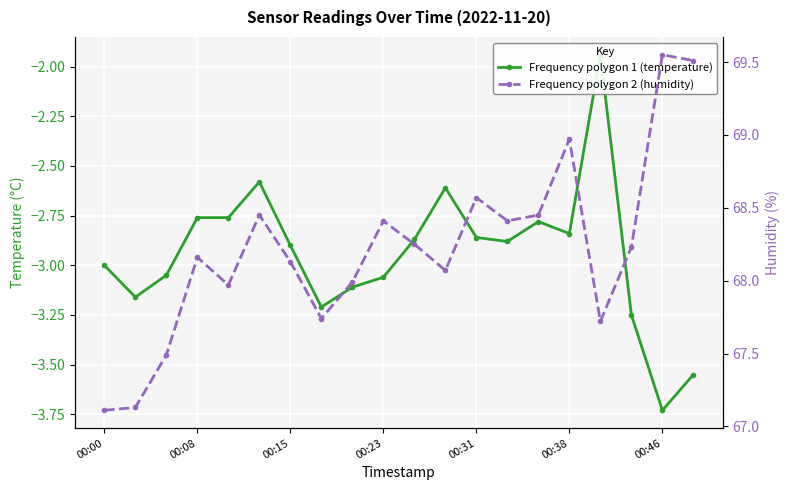

At which category does the chart reach its minimum across all series?

00:46